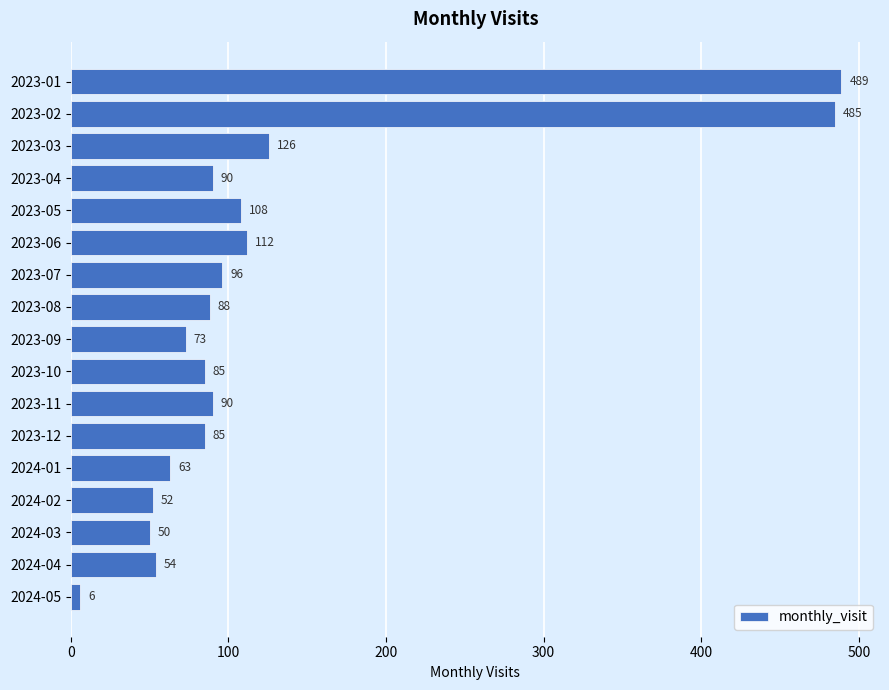

What is the label of the 8th bar from the top?

2023-08